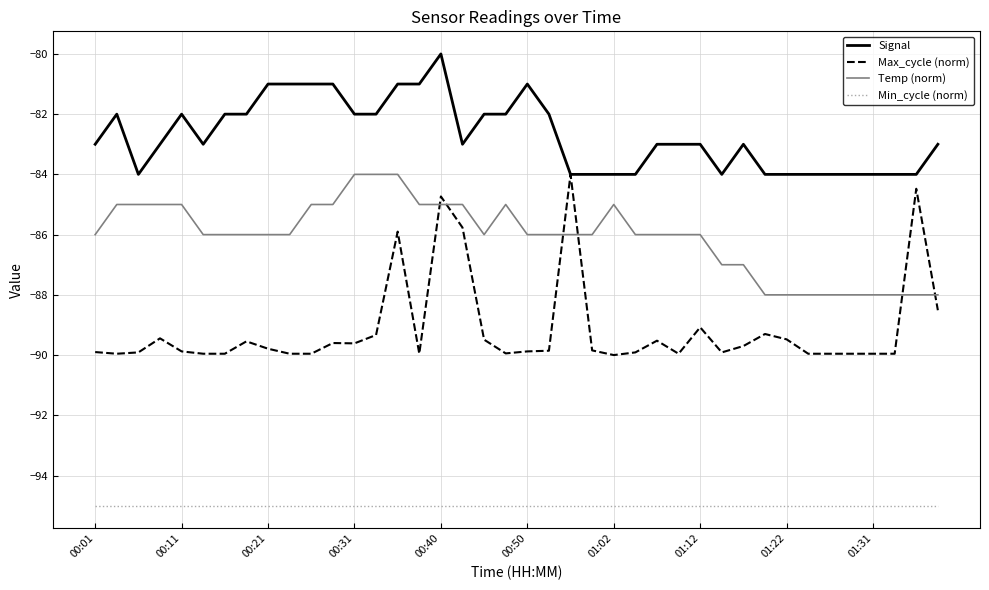

Which series has the largest range (max minus min)?

Max_cycle (norm)